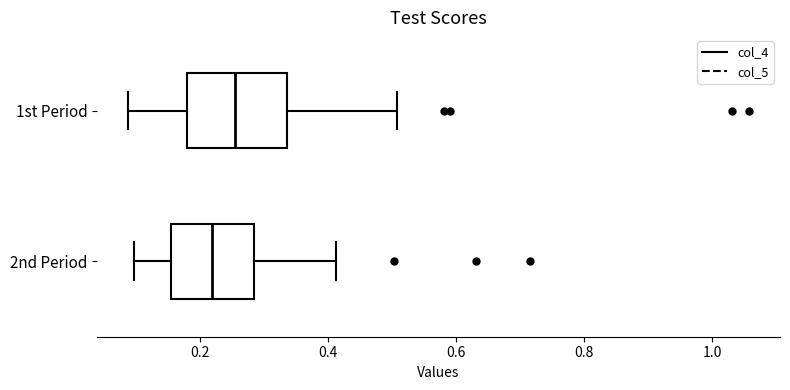

Reading bottom to top, read every box against the x-axis: the position of its median line, the range the box covers, and the ends of its whiskers. The values are not printed on the chart, so give them approximately, as read against the axis.

2nd Period: median 0.22, box 0.16 to 0.28, whiskers 0.10 to 0.42
1st Period: median 0.26, box 0.18 to 0.34, whiskers 0.08 to 0.50